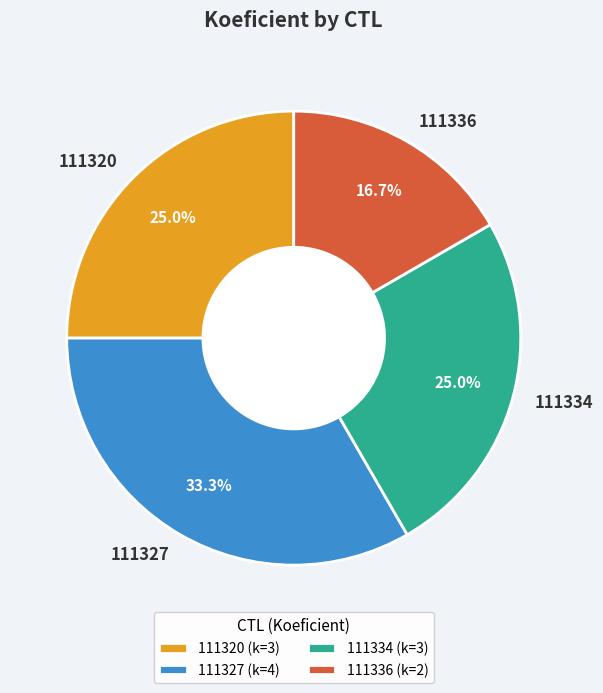

Is there any slice that represents more than half of the pie?

No